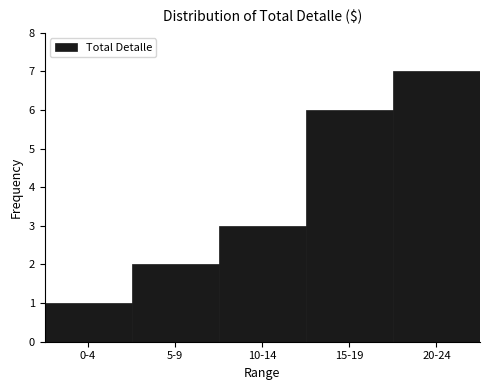

Reading left to right, what are all the values shown in this chart?

1	2	3	6	7